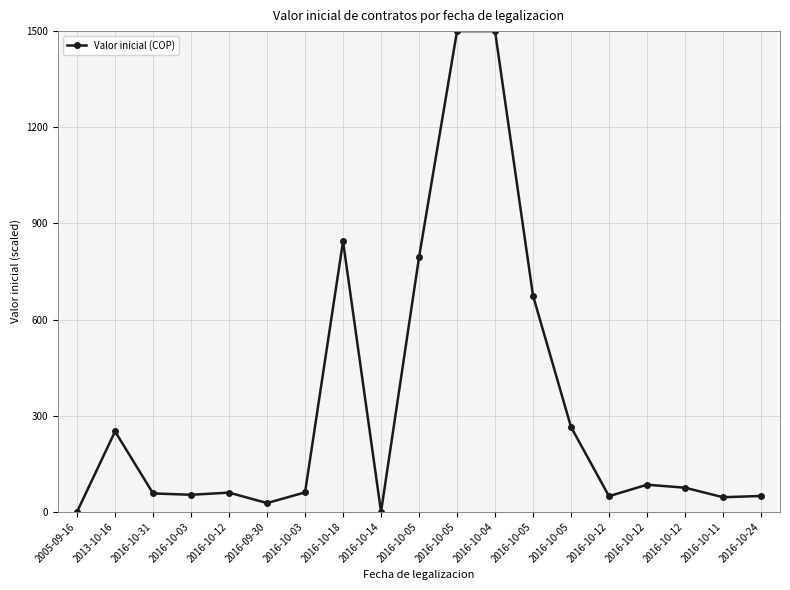

How many series are shown in this chart?

1